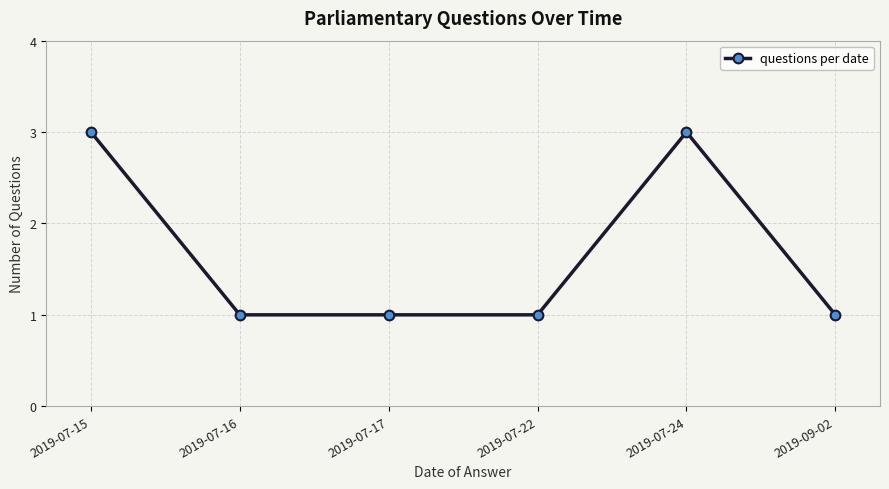

The value at 2019-09-02 is 1. True or false?

True